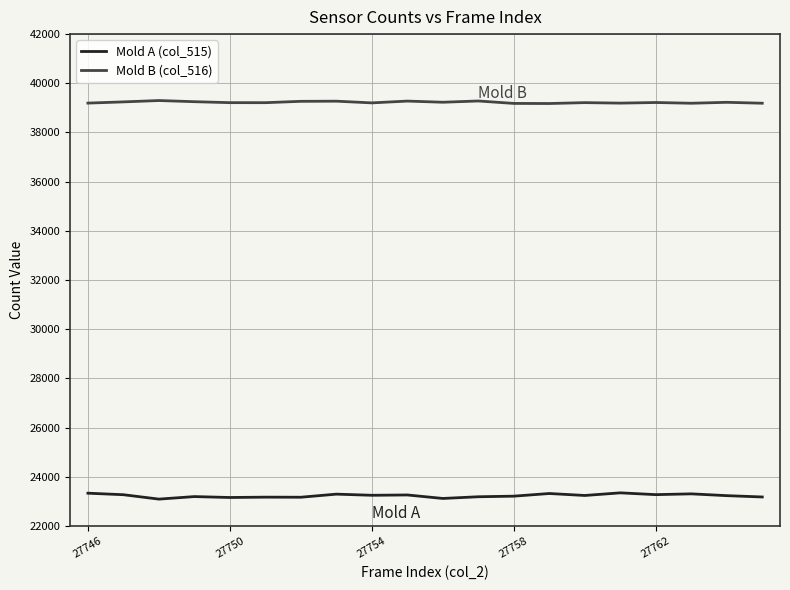

Which series has the widest spread of values?

Mold A (col_515)